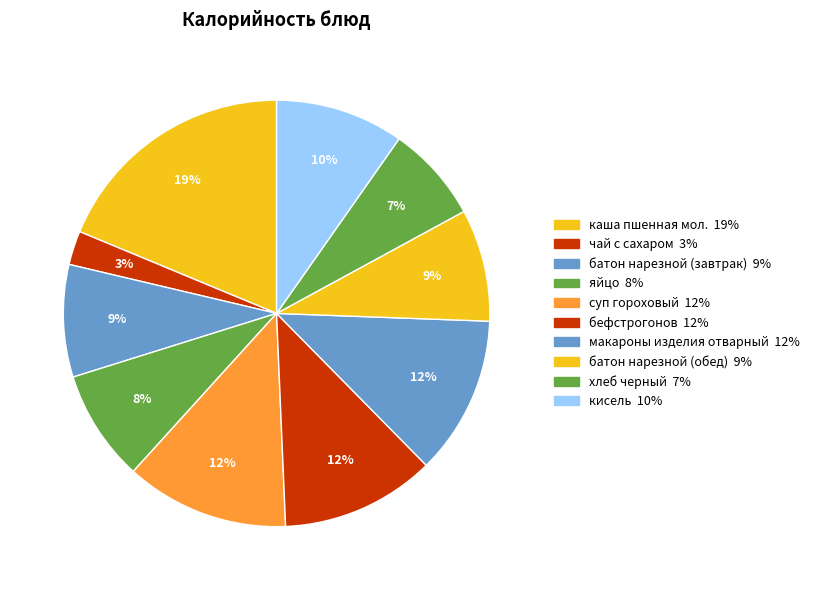

How much of the chart is everything except чай с сахаром?

97.4%